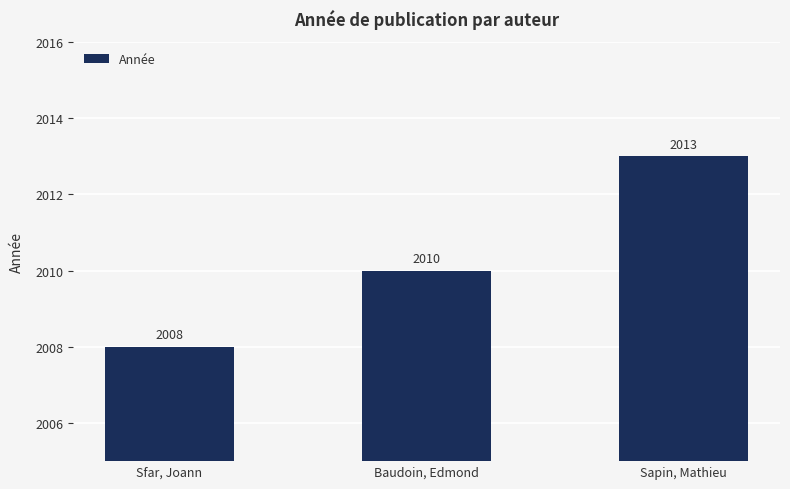

What is the smallest value displayed?

2008